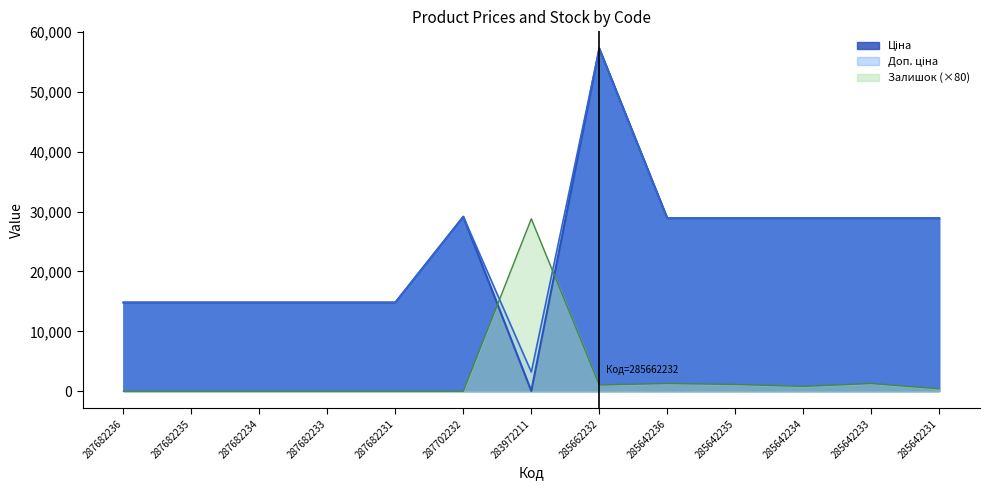

List the labels in order of Залишок value, largest first.

283972211, 285642236, 285642233, 285642235, 285662232, 285642234, 285642231, 287682236, 287682235, 287682234, 287682233, 287682231, 287702232